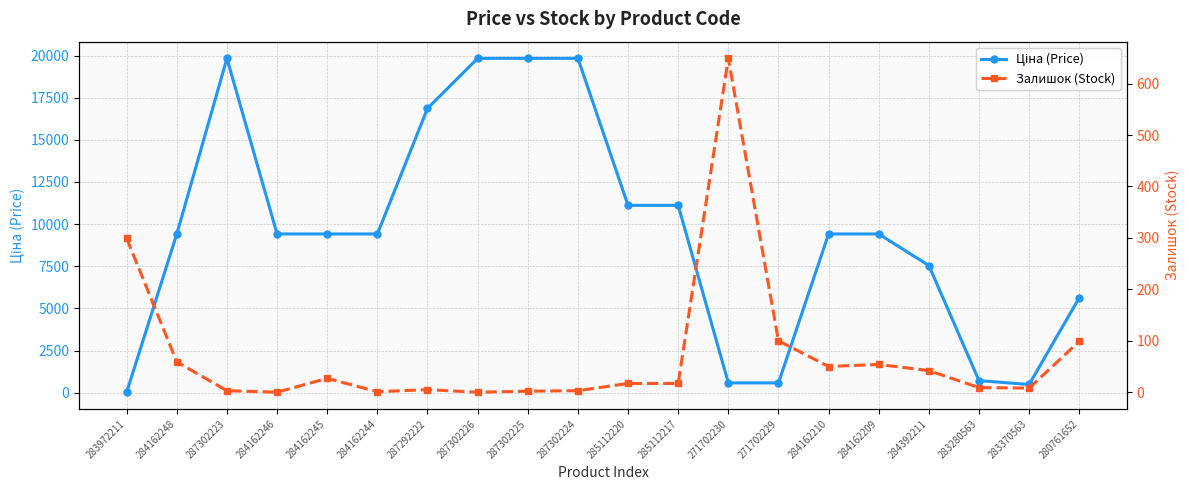

List the labels in order of Залишок (Stock) value, smallest first.

284162246, 287302226, 284162244, 287302225, 287302223, 287302224, 287292222, 283370563, 283280563, 285112220, 285112217, 284162245, 284392211, 284162210, 284162209, 284162248, 280761652, 271702229, 283972211, 271702230